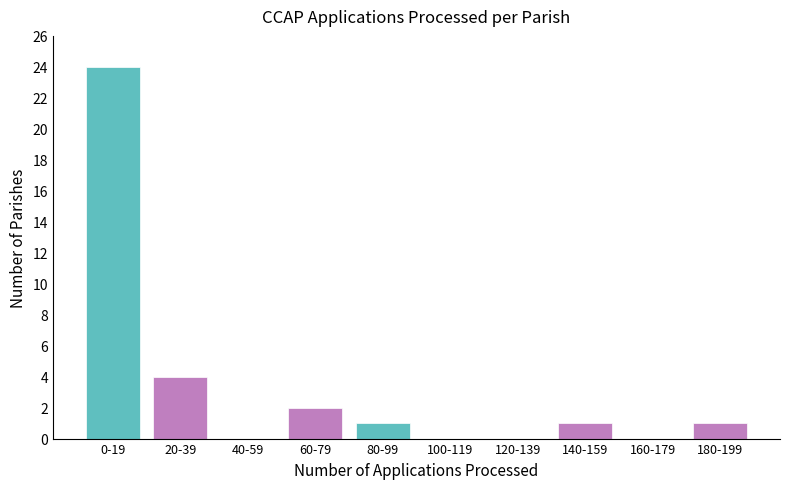

Reading right to left, extract all data points from this chart.

180-199=1	160-179=0	140-159=1	120-139=0	100-119=0	80-99=1	60-79=2	40-59=0	20-39=4	0-19=24